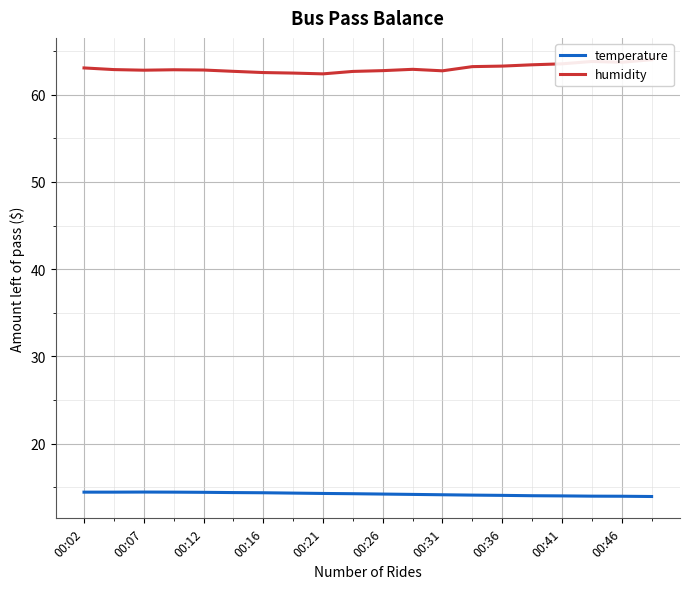

The temperature series shows 6.8 at 00:41. True or false?

False